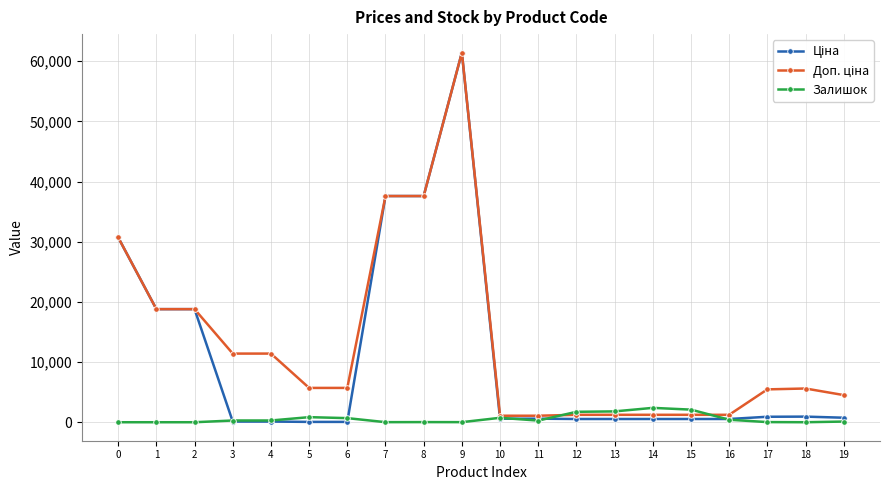

At which category is the sum across all series the highest?

9